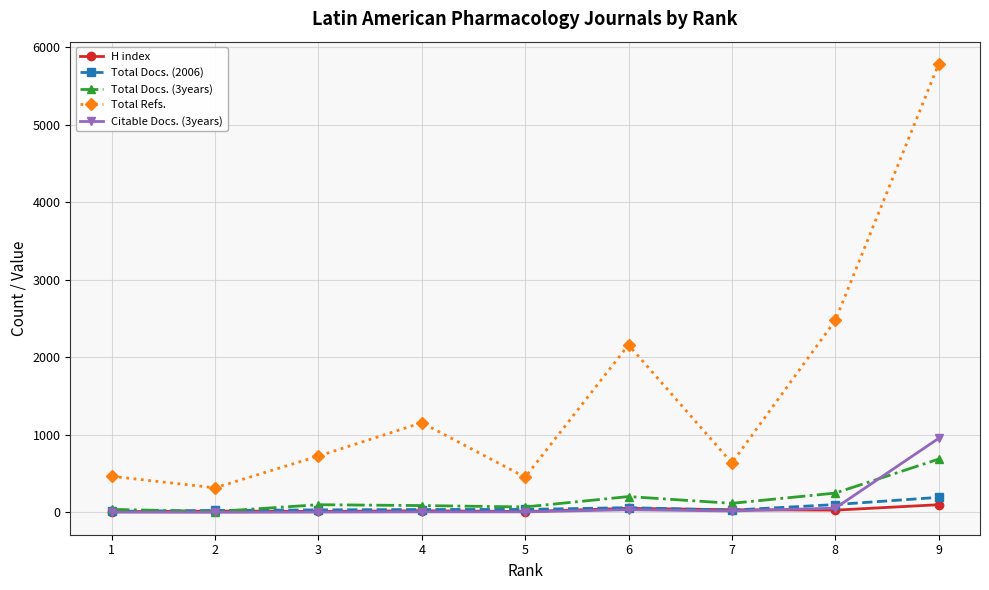

How many values in the Total Refs. series are below 725?

4